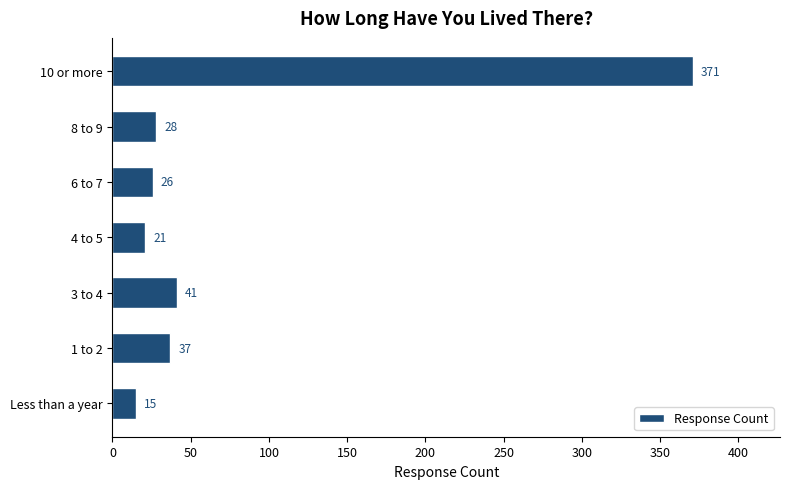

How many bars are there in total?

7